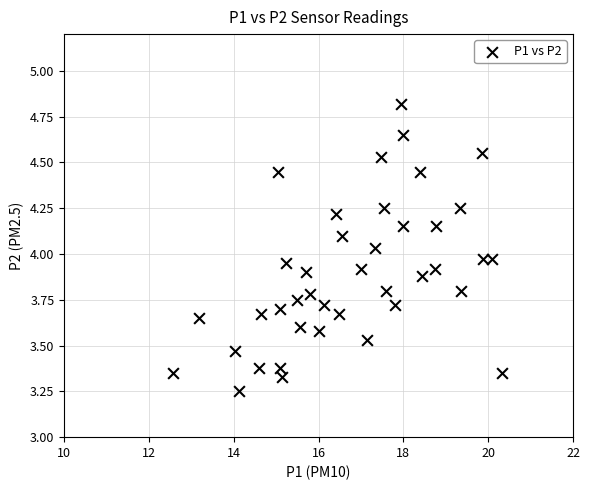

What is the range of Y values (max minus min)?

1.6